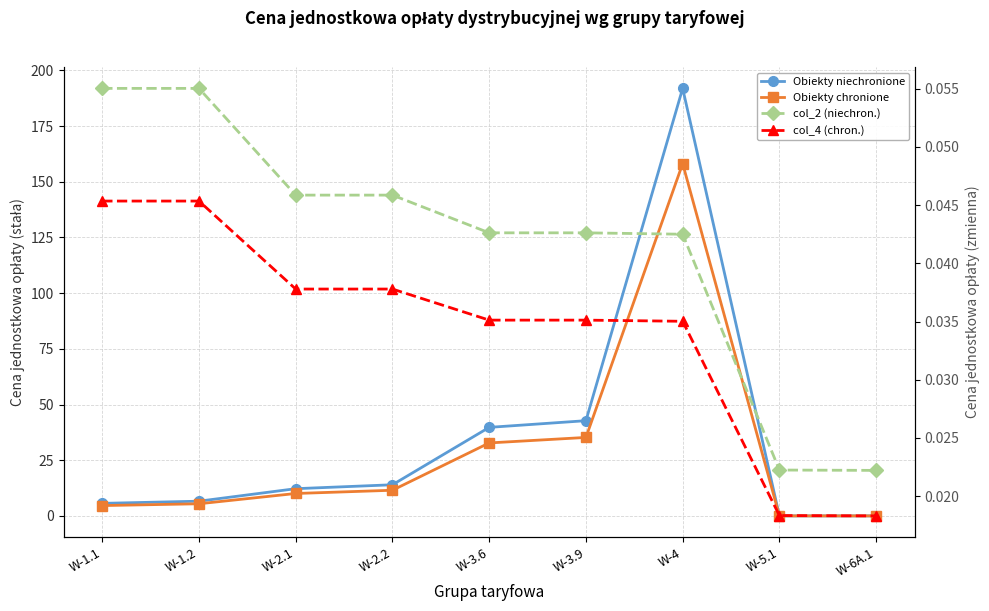

At which category does Obiekty chronione reach its first local valley?

W-5.1